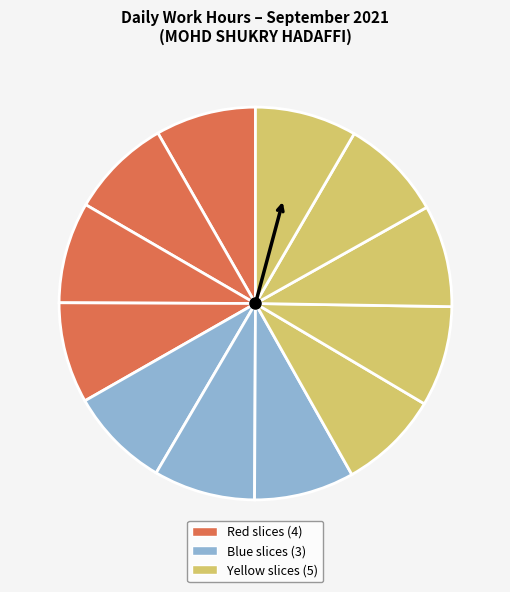

How many slices are in this pie chart?

12